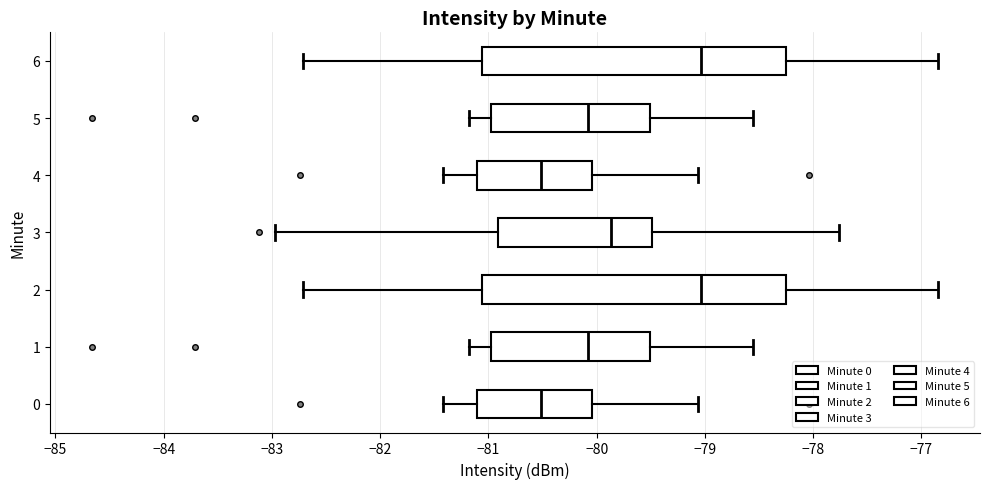

Reading bottom to top, transcribe this box plot: for each box, give where its median line is, the range the box spans, and where its two whiskers end, as read against the x-axis. The values are not printed on the chart, so give them approximately, as read against the axis.

0: median -80.5, box -81.1 to -80.0, whiskers -81.4 to -79.1
1: median -80.1, box -81.0 to -79.5, whiskers -81.2 to -78.6
2: median -79.0, box -81.1 to -78.3, whiskers -82.7 to -76.8
3: median -79.9, box -80.9 to -79.5, whiskers -83.0 to -77.8
4: median -80.5, box -81.1 to -80.0, whiskers -81.4 to -79.1
5: median -80.1, box -81.0 to -79.5, whiskers -81.2 to -78.6
6: median -79.0, box -81.1 to -78.3, whiskers -82.7 to -76.8